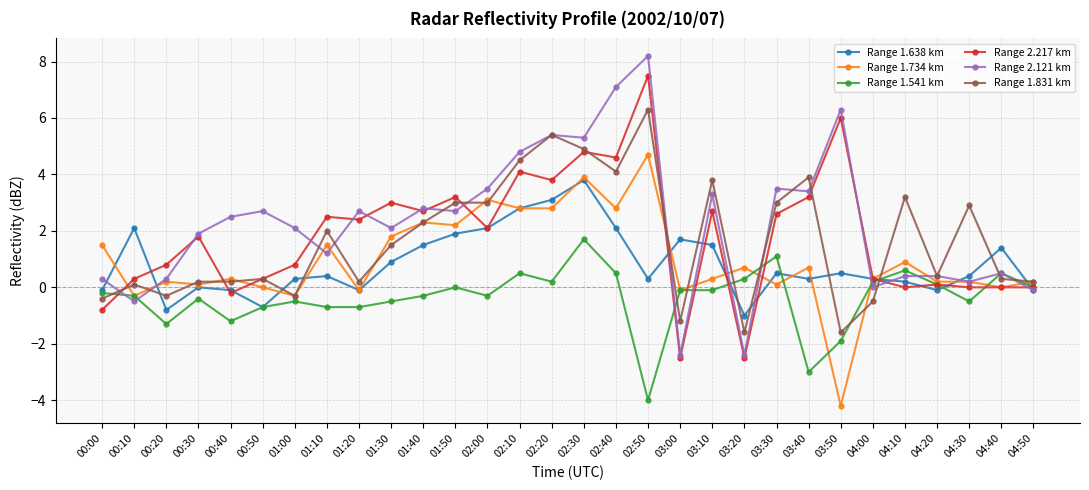

Rank the series by their maximum value, from highest to lowest.

Range 2.121 km, Range 2.217 km, Range 1.831 km, Range 1.734 km, Range 1.638 km, Range 1.541 km